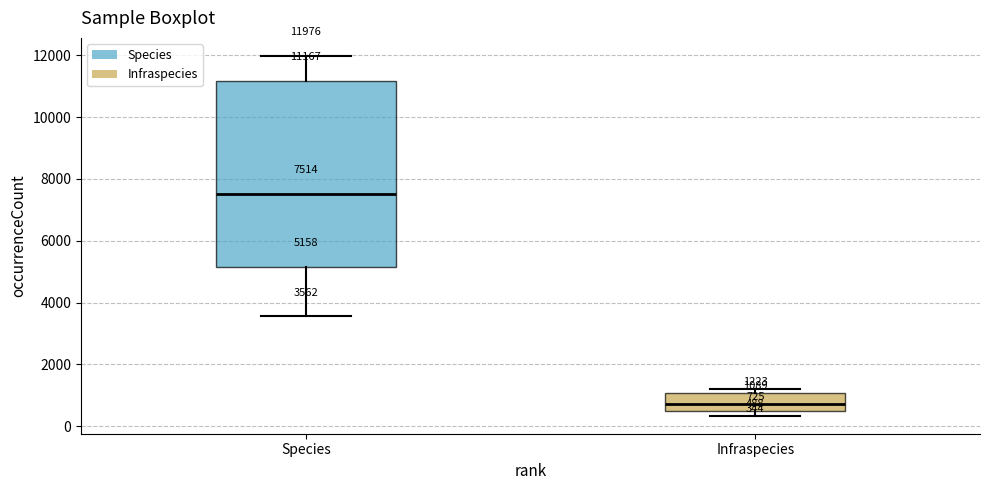

Which box has the lowest median line?

Infraspecies